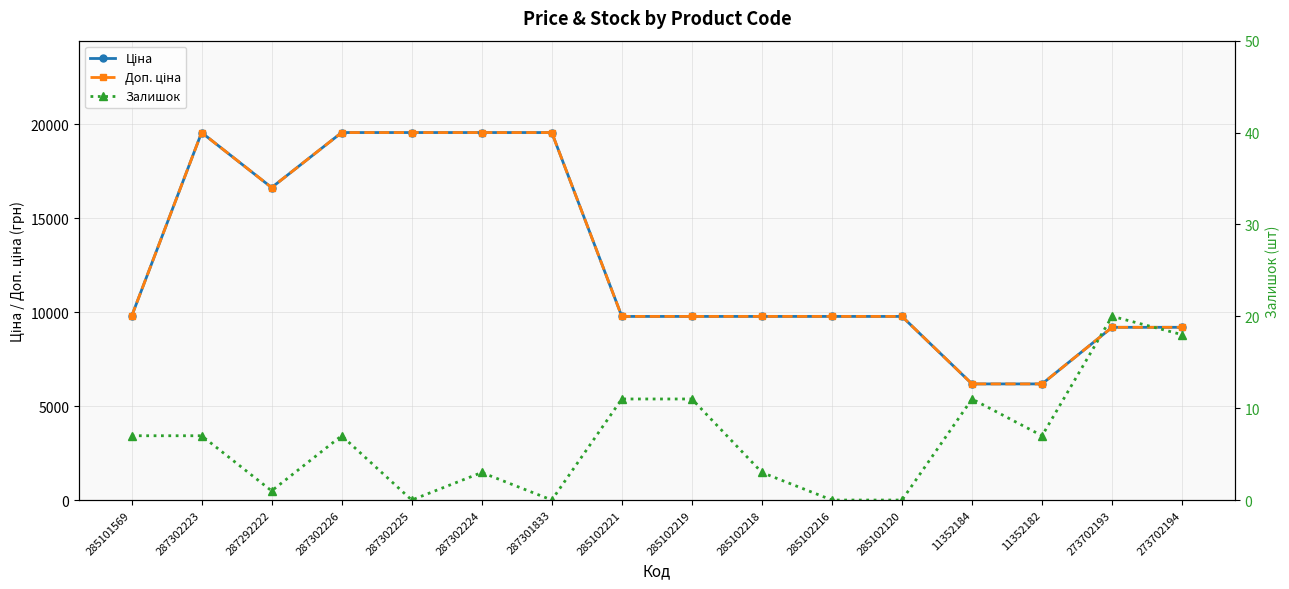

List the labels in order of Доп. ціна value, largest first.

287302223, 287302226, 287302225, 287302224, 287301833, 287292222, 285101569, 285102221, 285102219, 285102218, 285102216, 285102120, 273702193, 273702194, 11352184, 11352182